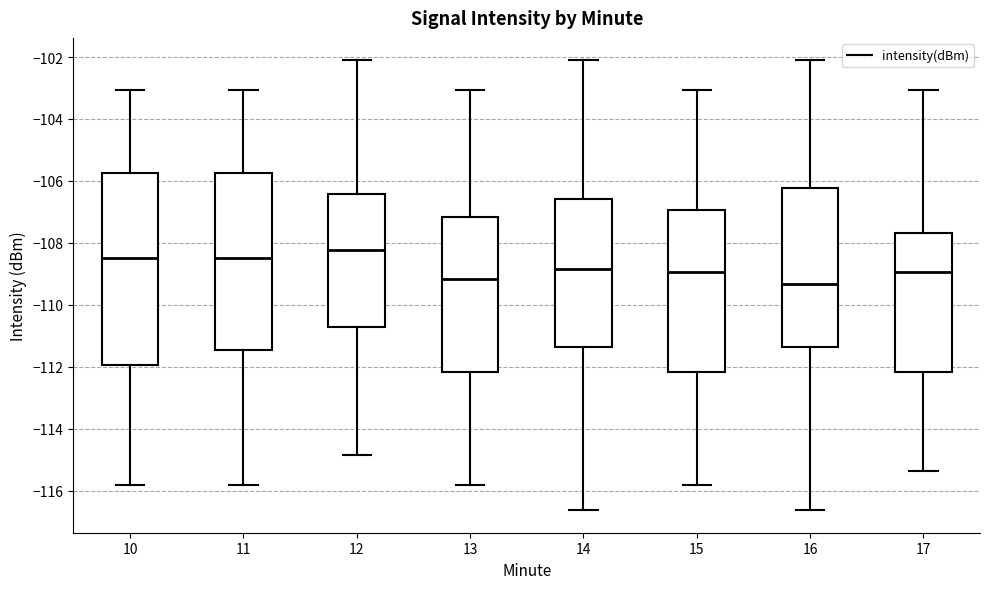

Where is the lower edge of the box at x = 13 on the y-axis? The values are not printed on the chart, so give them approximately, as read against the axis.

-112.2